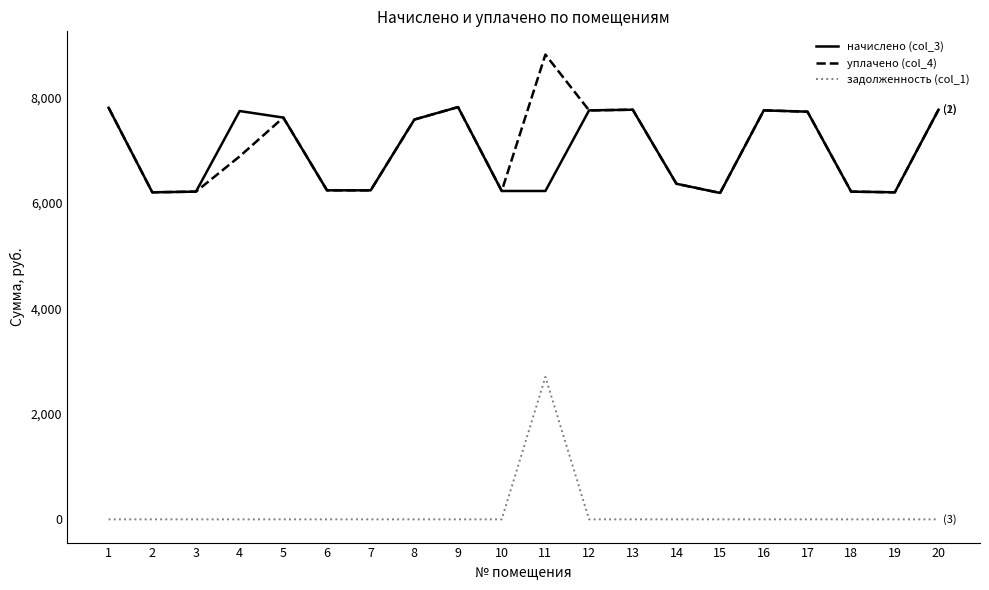

Between 6 and 11, which series saw the biggest shift?

задолженность (col_1)